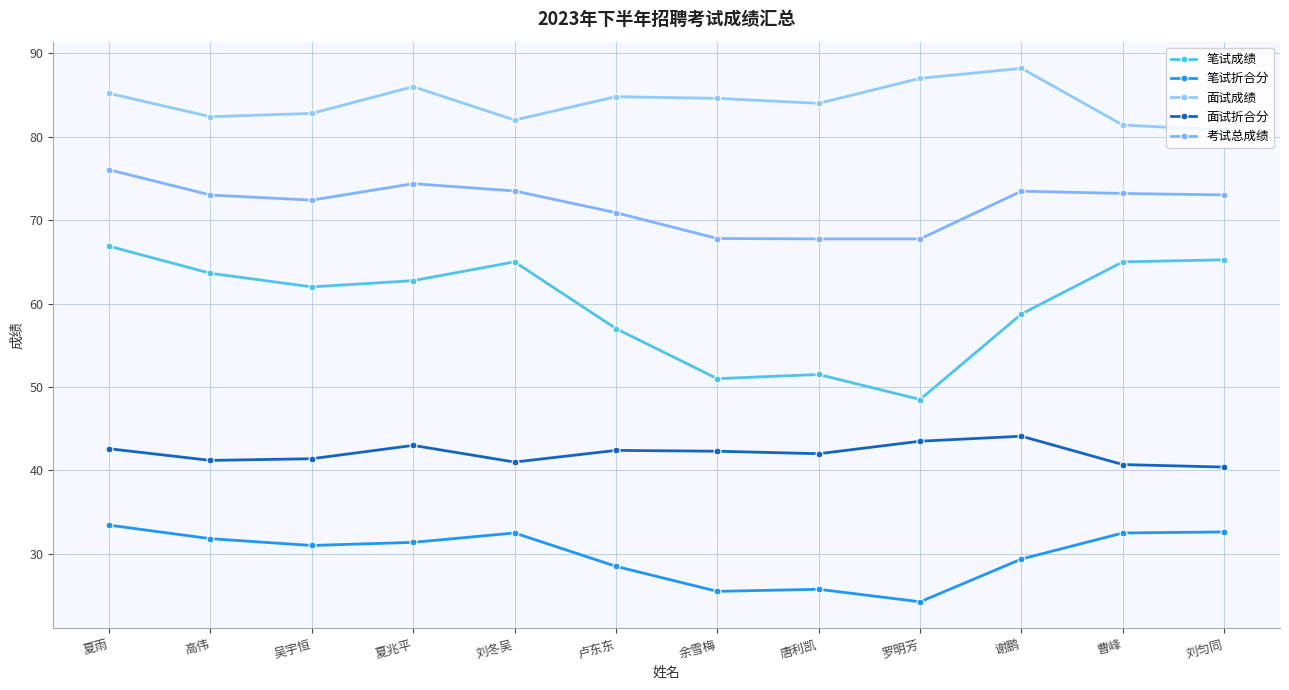

How many data points does each series have?

12